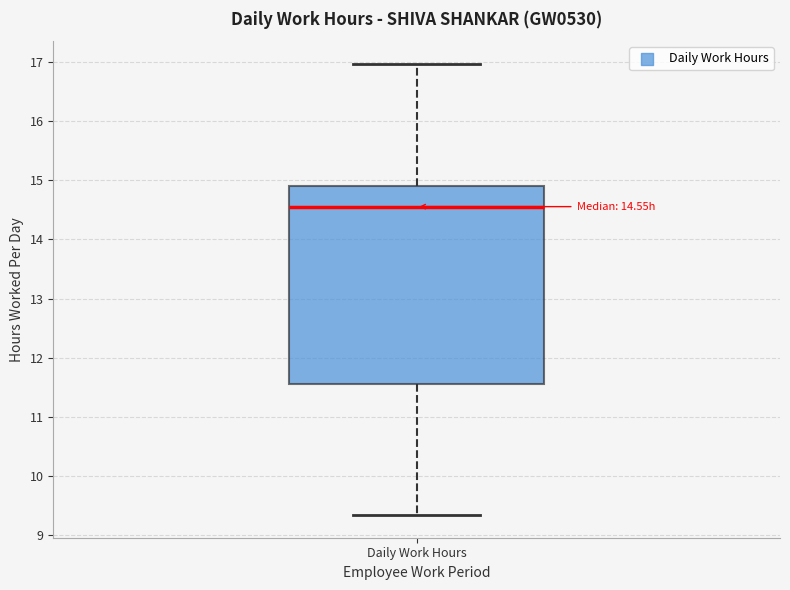

Where is the upper edge of the box for Daily Work Hours on the y-axis? The values are not printed on the chart, so give them approximately, as read against the axis.

14.9